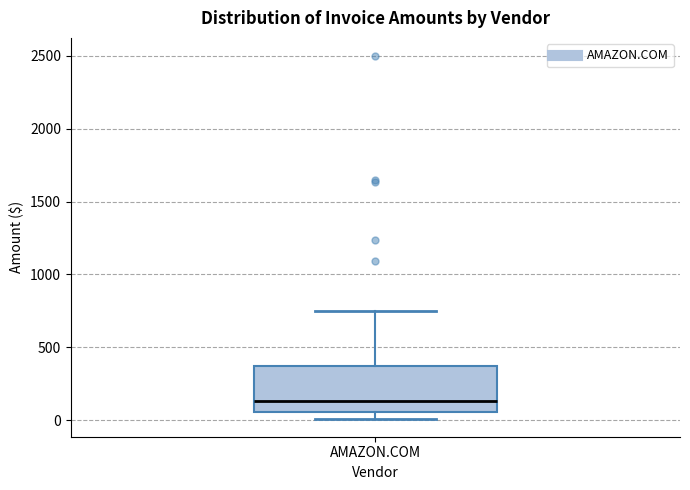

Transcribe this box plot: give where the median line is, the range the box spans, and where the two whiskers end, as read against the y-axis. The values are not printed on the chart, so give them approximately, as read against the axis.

median 150, box 50 to 350, whiskers 0 to 750